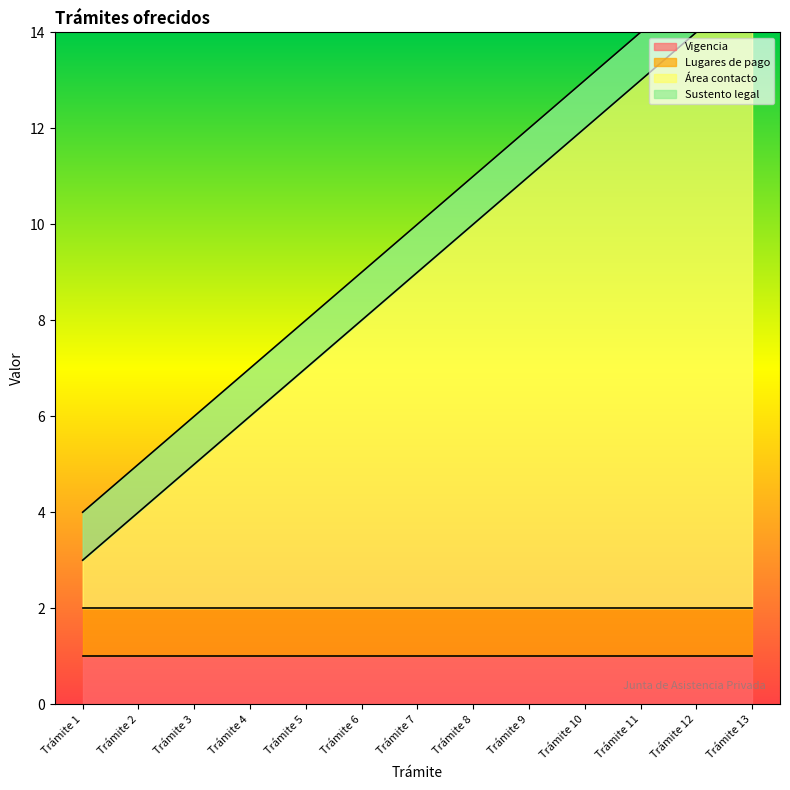

Which has a higher value, Trámite 13 or Trámite 11?

Trámite 13